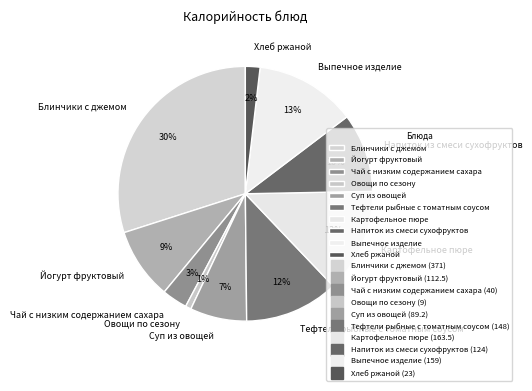

How many segments does this pie chart have?

10